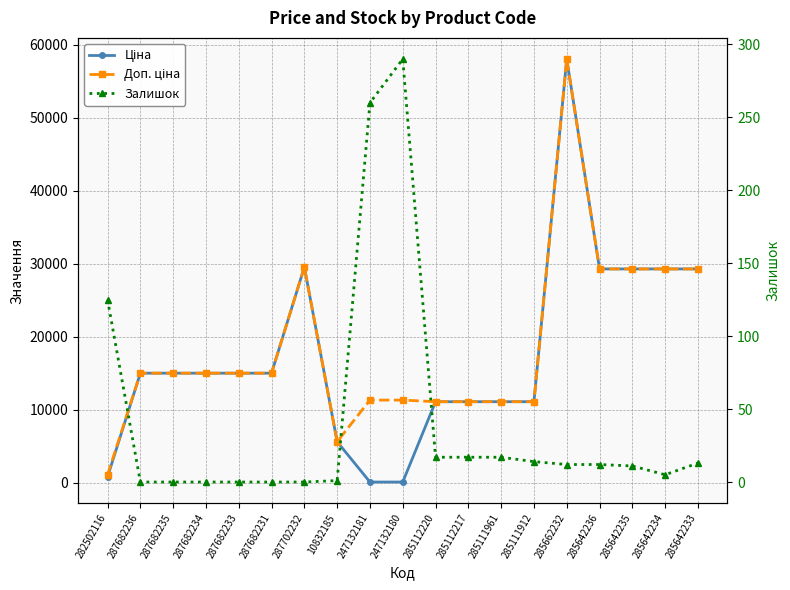

Does the chart have visible grid lines?

Yes